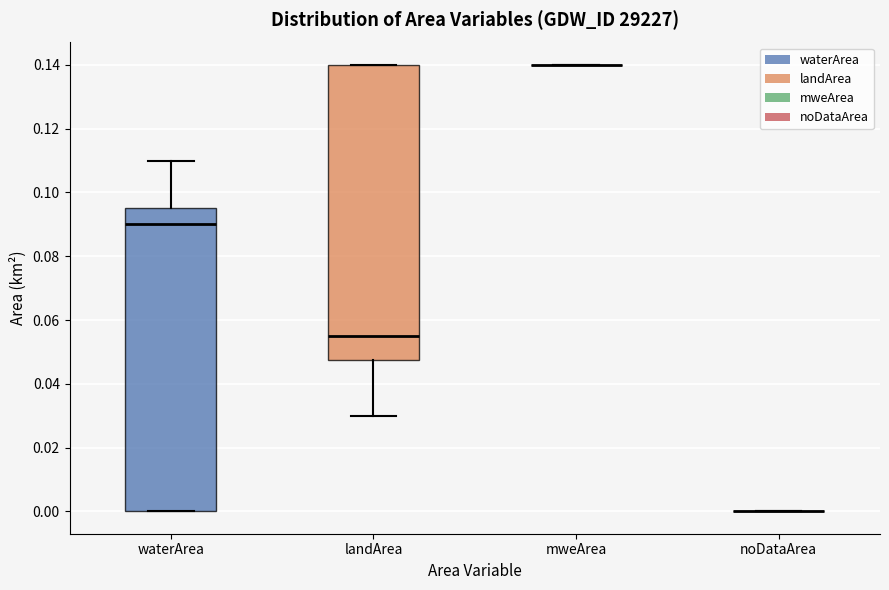

Reading left to right, transcribe this box plot: for each box, give where its median line is, the range the box spans, and where its two whiskers end, as read against the y-axis. The values are not printed on the chart, so give them approximately, as read against the axis.

waterArea: median 0.090, box 0.000 to 0.096, whiskers 0.000 to 0.110
landArea: median 0.056, box 0.048 to 0.140, whiskers 0.030 to 0.140
mweArea: box collapsed to a line at 0.140, whiskers 0.140 to 0.140
noDataArea: box collapsed to a line at 0.000, whiskers 0.000 to 0.000